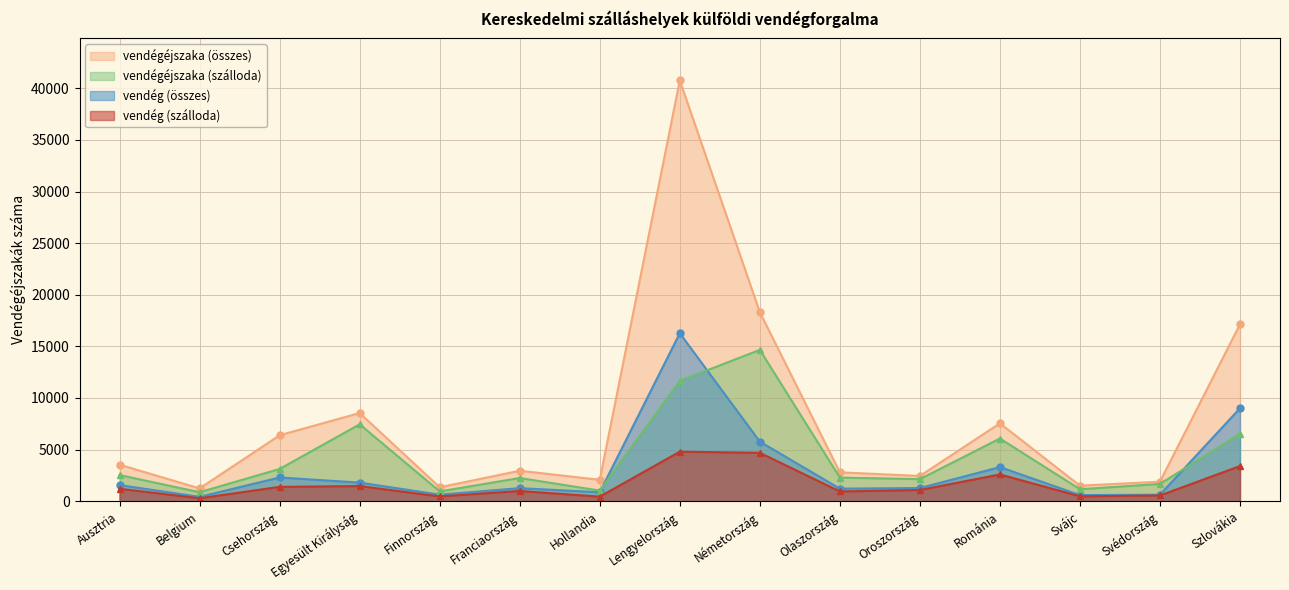

Is the value of vendég (szálloda) at Németország greater than the value of vendég (összes) at Ausztria?

Yes